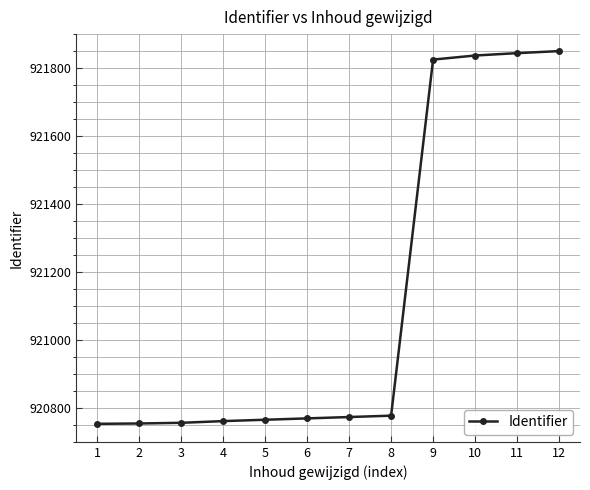

Approximately how many times larger is the value at 2 compared to 4?

1.0